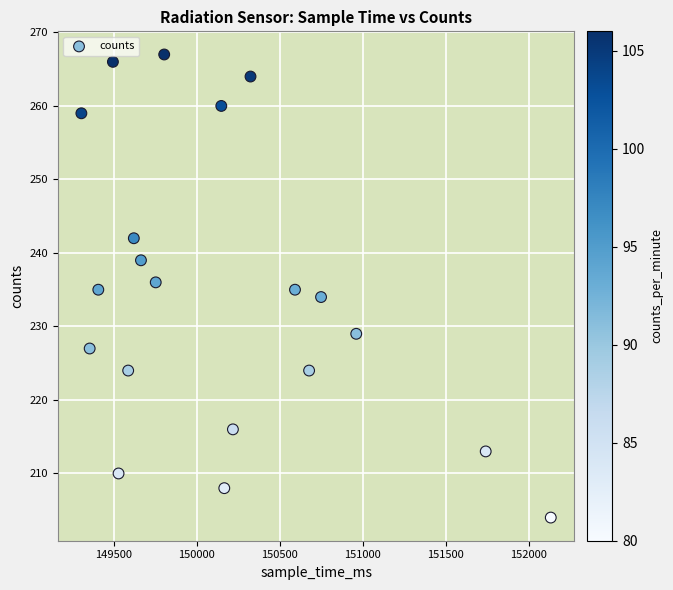

What is the range of X values (max minus min)?

2828